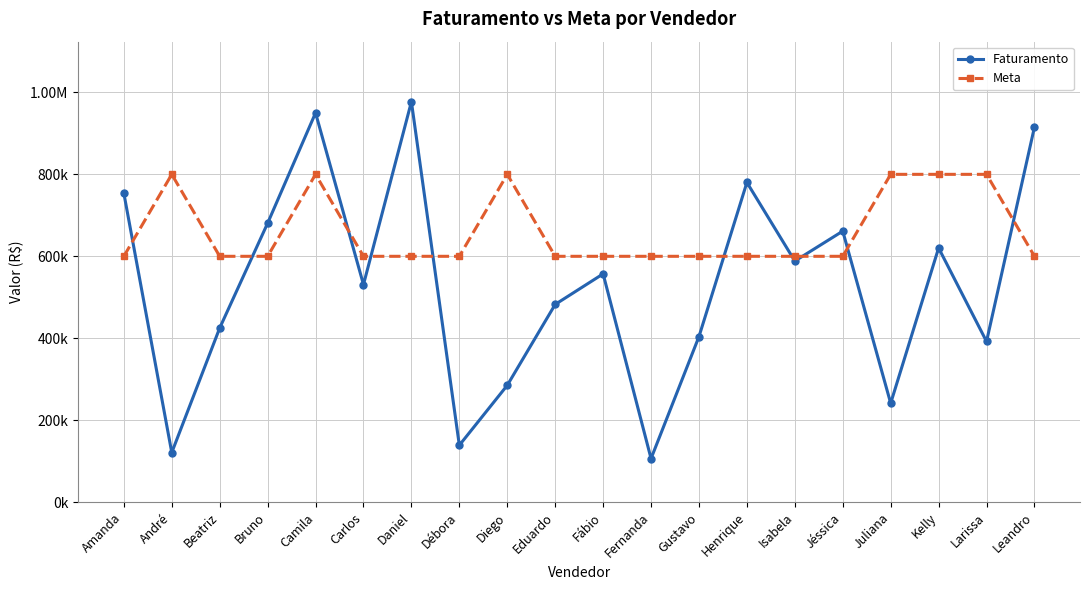

List the labels in order of Faturamento value, smallest first.

Fernanda, André, Débora, Juliana, Diego, Larissa, Gustavo, Beatriz, Eduardo, Carlos, Fábio, Isabela, Kelly, Jéssica, Bruno, Amanda, Henrique, Leandro, Camila, Daniel